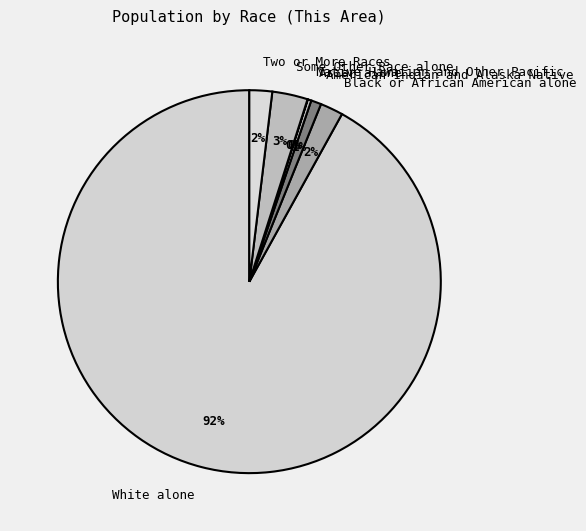

To the nearest percent, what is the difference between the largest and smallest slice percentages?

92%